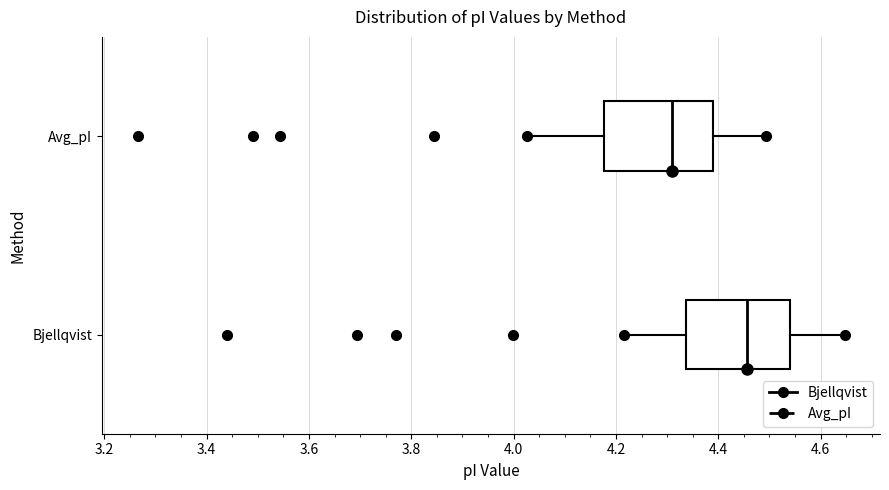

Which box has the furthest to the right median line?

Bjellqvist